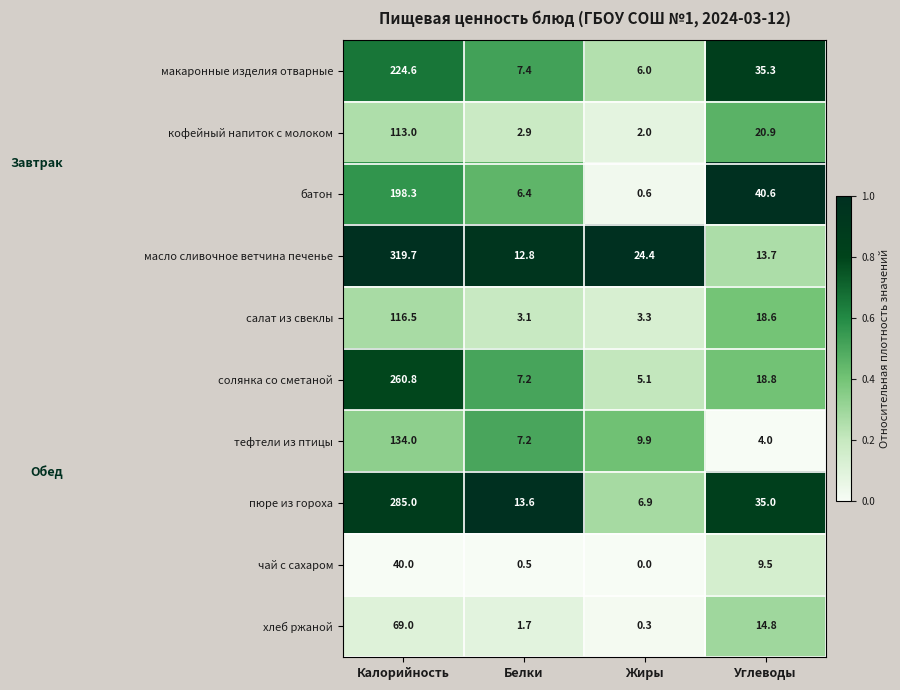

How many data points does each series have?

4